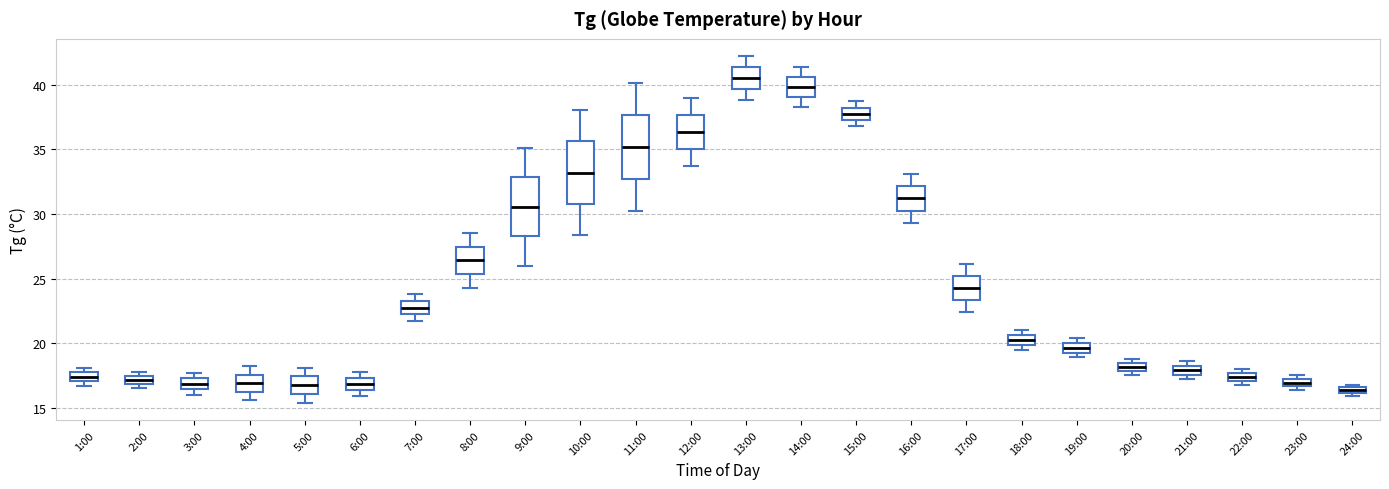

Which box's median line is the highest?

13:00